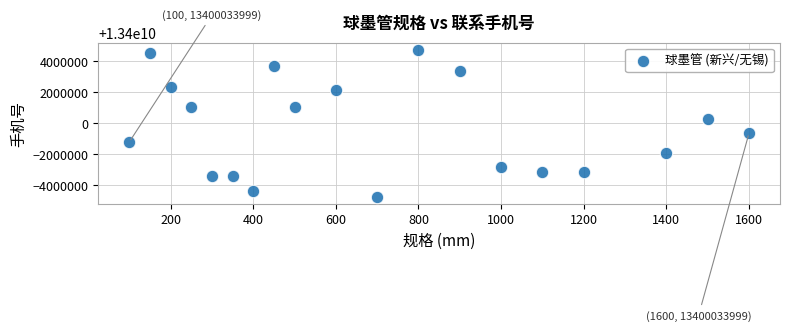

What Y value in the scatter plot is closest to 13399986470?

13400281563.3